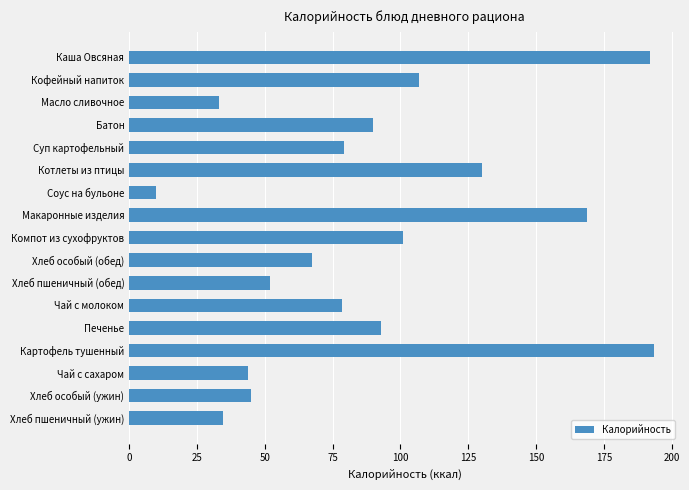

The value at Чай с сахаром is 43.7. True or false?

True